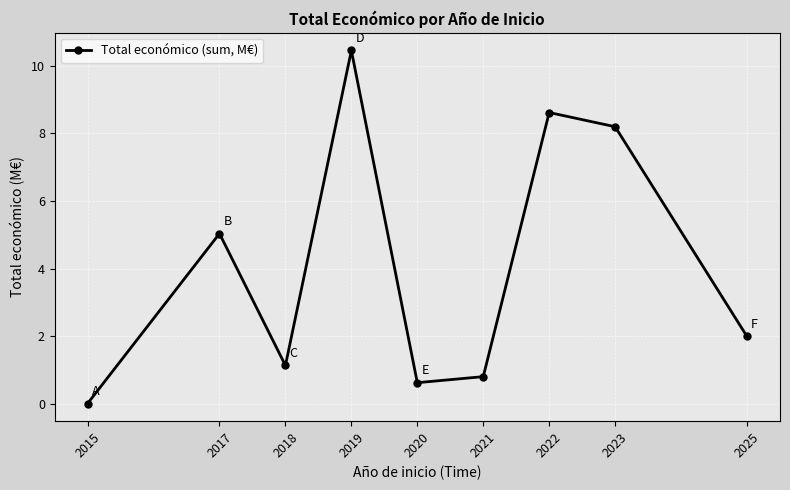

List the labels in order of value, largest first.

2019, 2022, 2023, 2017, 2025, 2018, 2021, 2020, 2015